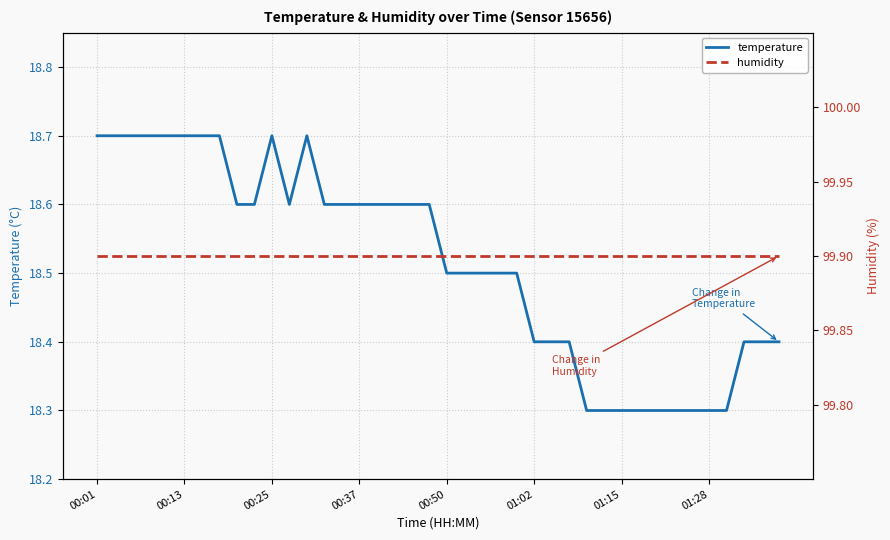

What is the highest value of the temperature series?

18.7